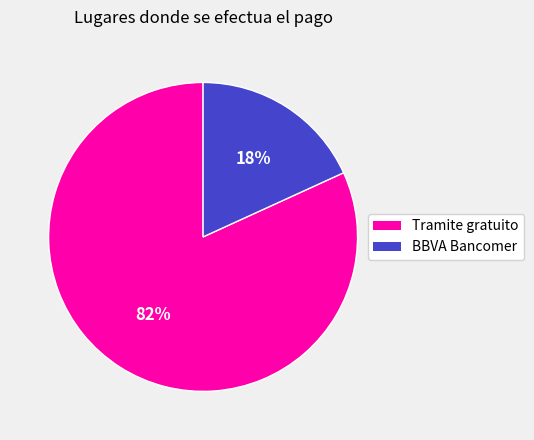

Is it true that BBVA Bancomer is 32% of the pie?

False